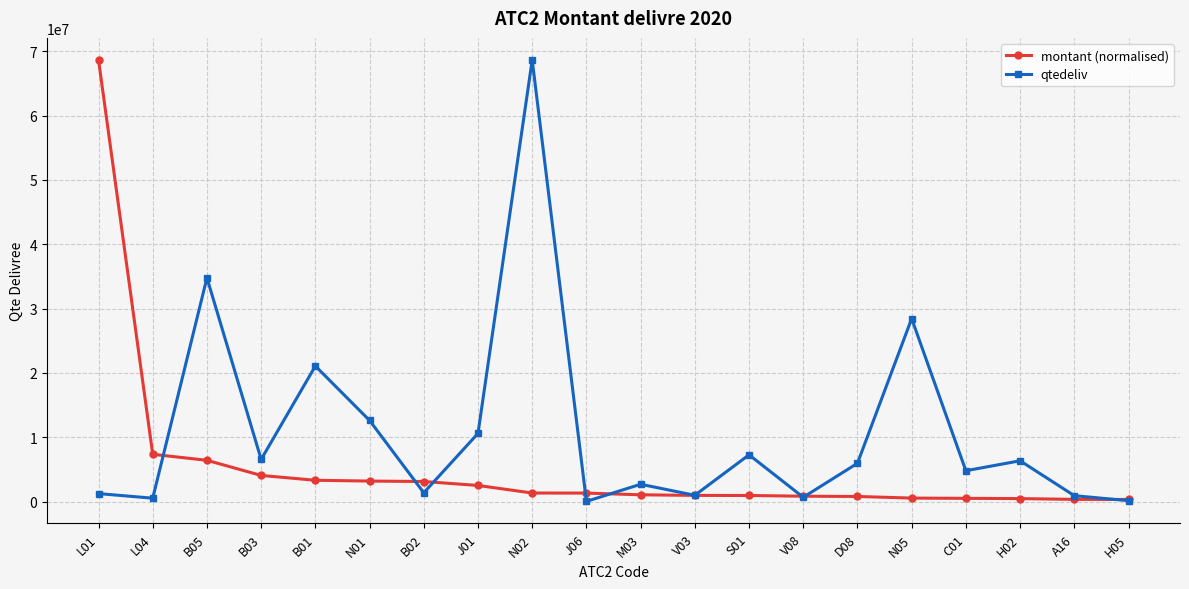

At how many categories does at least one series exceed 51688983?

2